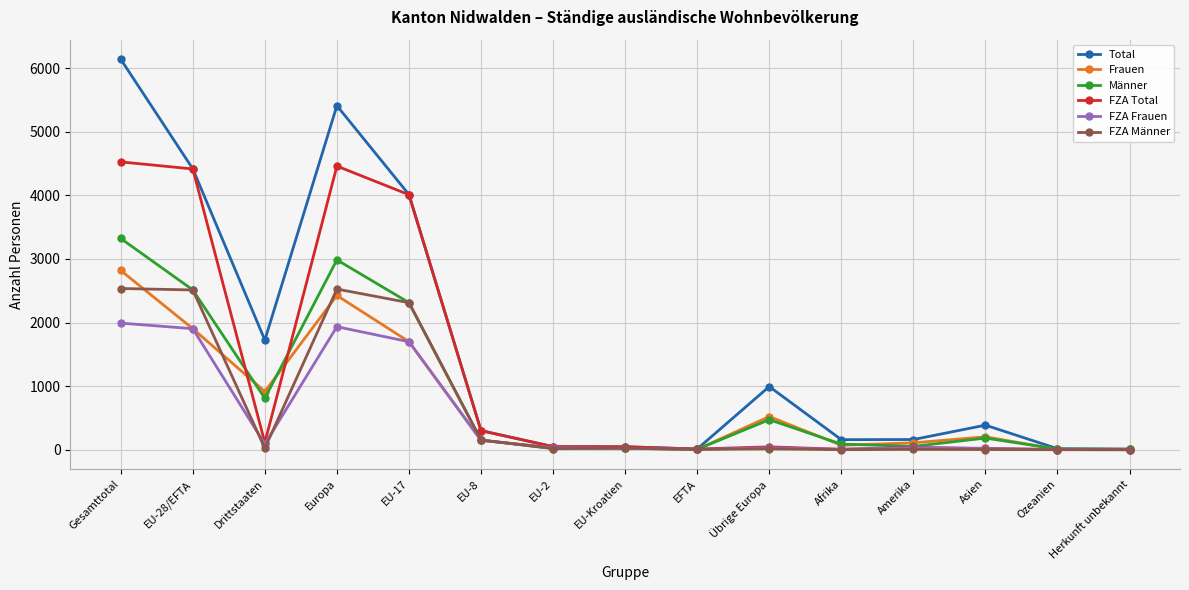

Which series has the largest total across all categories?

Total